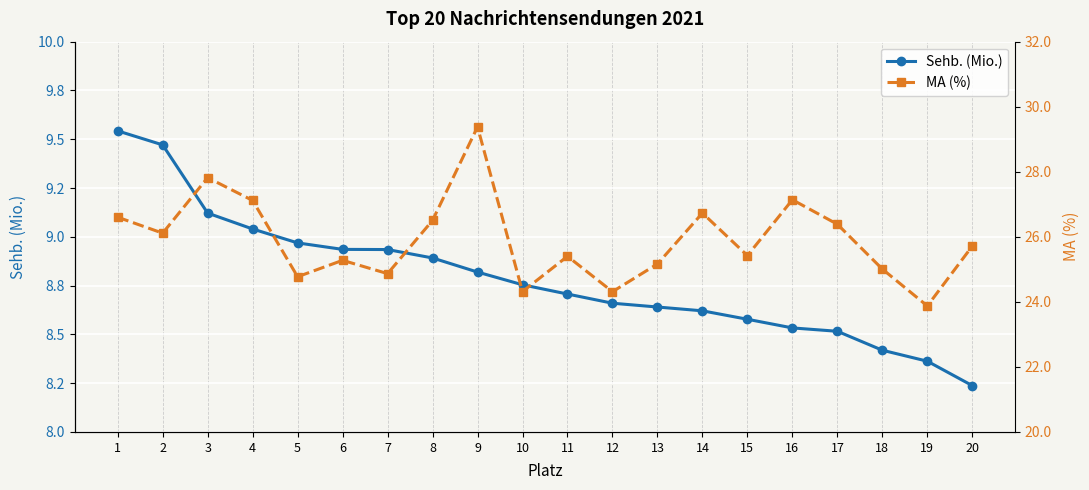

True or false: MA (%) and Sehb. (Mio.) cross at least once.

False